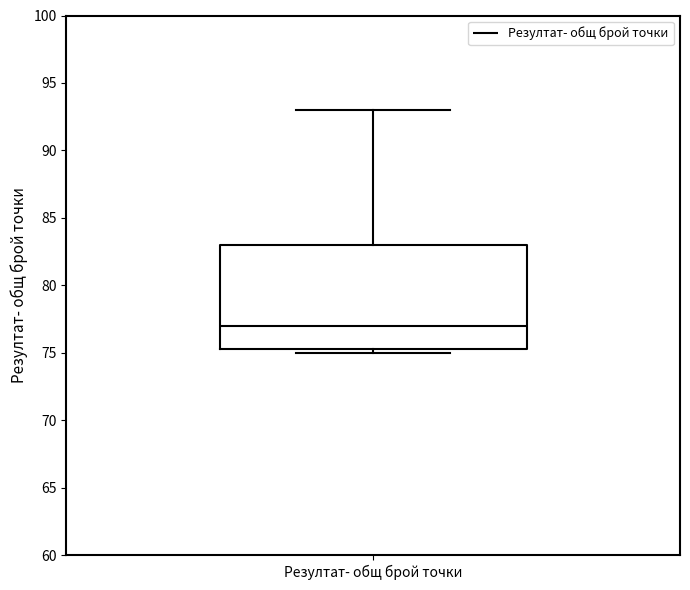

Read this box plot against the y-axis: the position of the median line, the range covered by the box, and the ends of both whiskers. The values are not printed on the chart, so give them approximately, as read against the axis.

median 77.0, box 75.5 to 83.0, whiskers 75.0 to 93.0